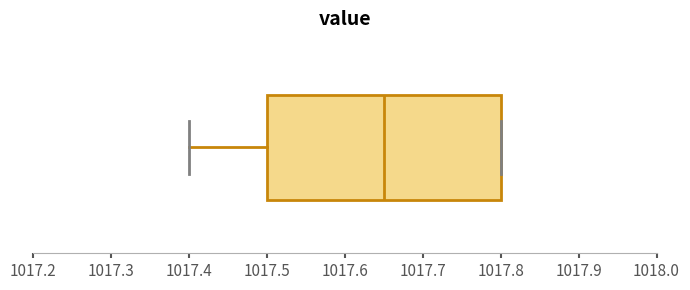

Read this box plot against the x-axis: the position of the median line, the range covered by the box, and the ends of both whiskers. The values are not printed on the chart, so give them approximately, as read against the axis.

median 1017.65, box 1017.50 to 1017.80, whiskers 1017.40 to 1017.80